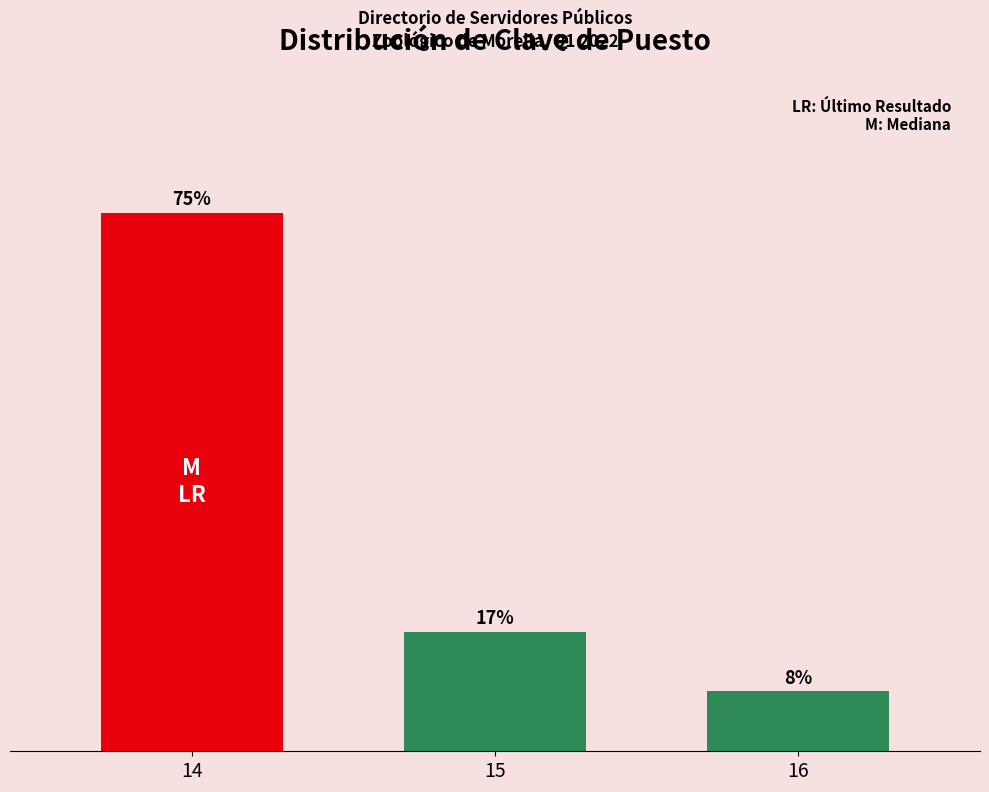

Does the chart contain any negative values?

No